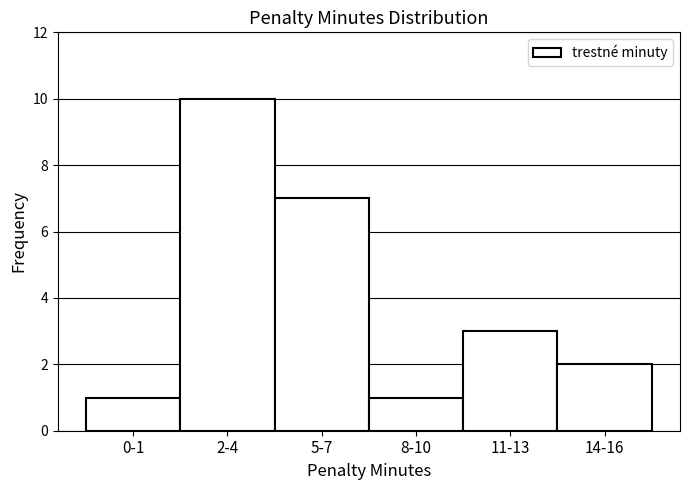

Reading left to right, list all the values displayed in this chart.

0-1=1	2-4=10	5-7=7	8-10=1	11-13=3	14-16=2